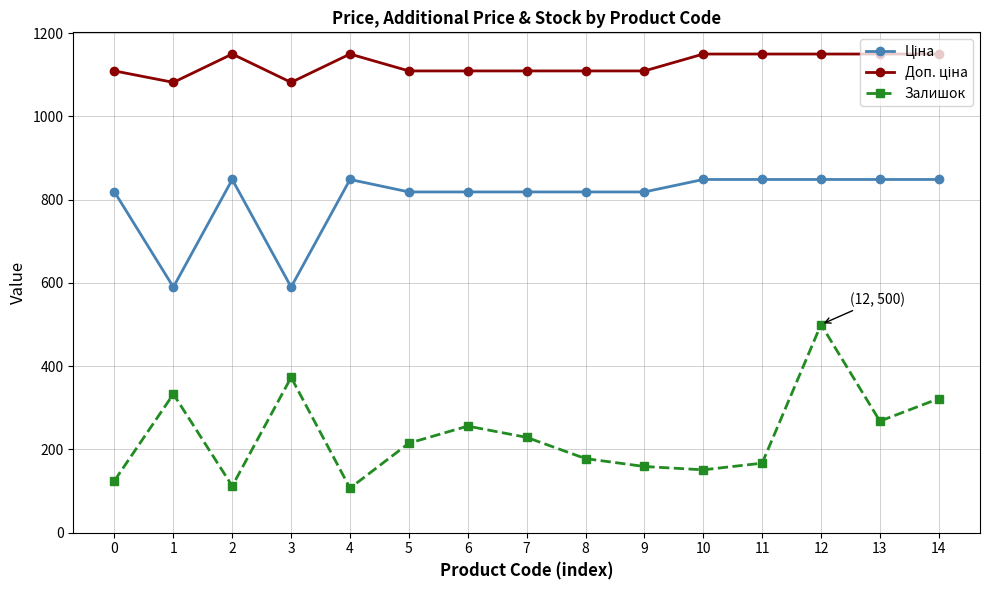

What is the minimum value shown in the chart?

107.0